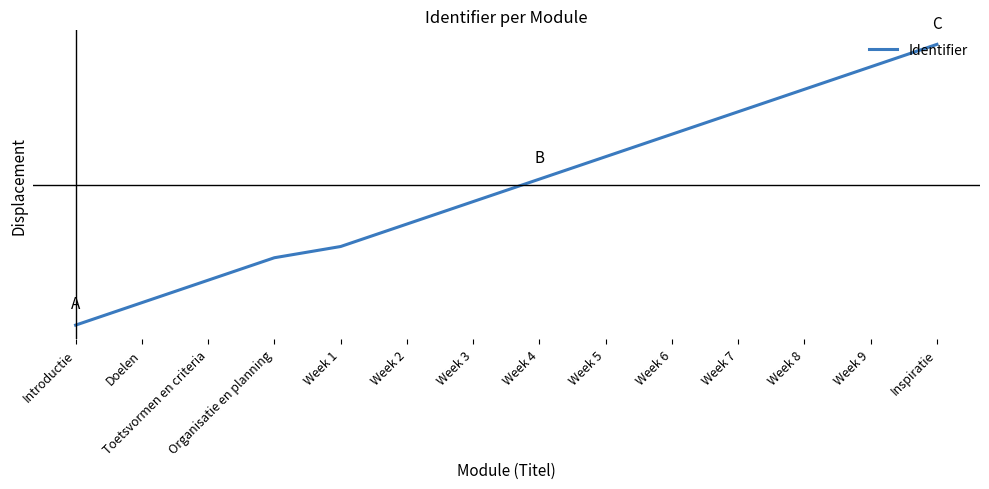

Which label corresponds to the smallest value in the chart?

Introductie